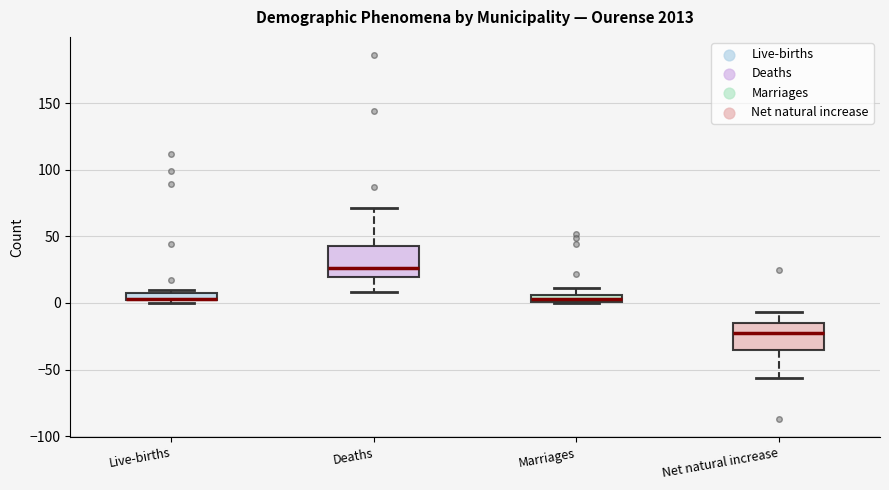

Where is the upper edge of the box for Marriages on the y-axis? The values are not printed on the chart, so give them approximately, as read against the axis.

5